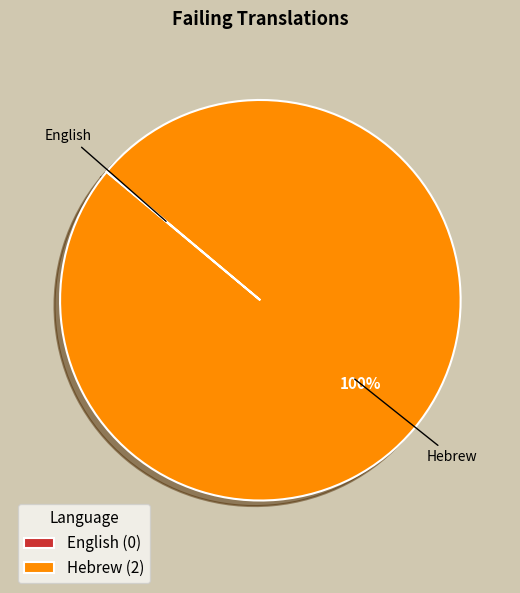

The Hebrew (2) slice represents 90% of the pie. True or false?

False